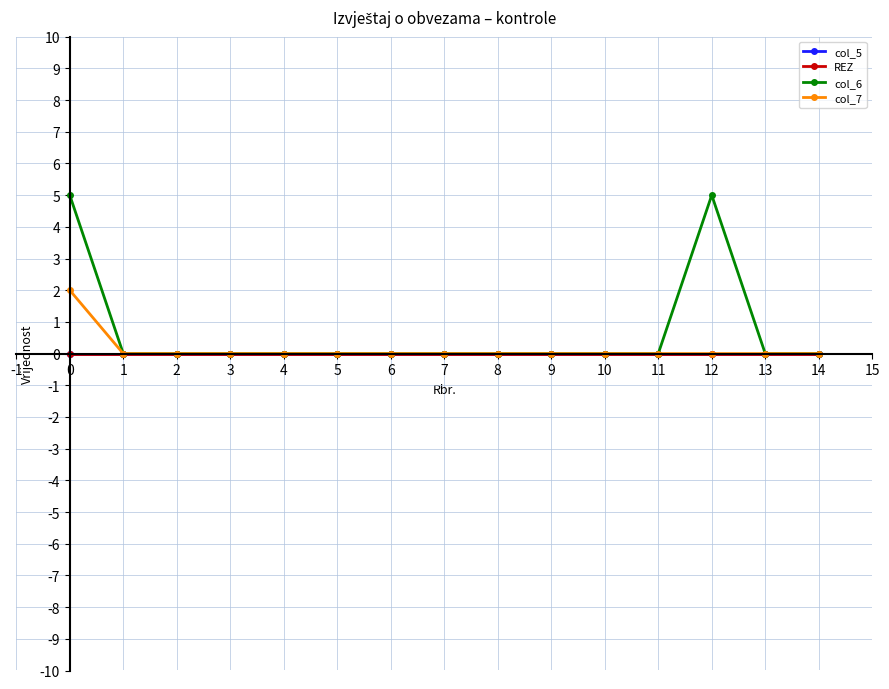

Is this an area chart (filled region under the line)?

No